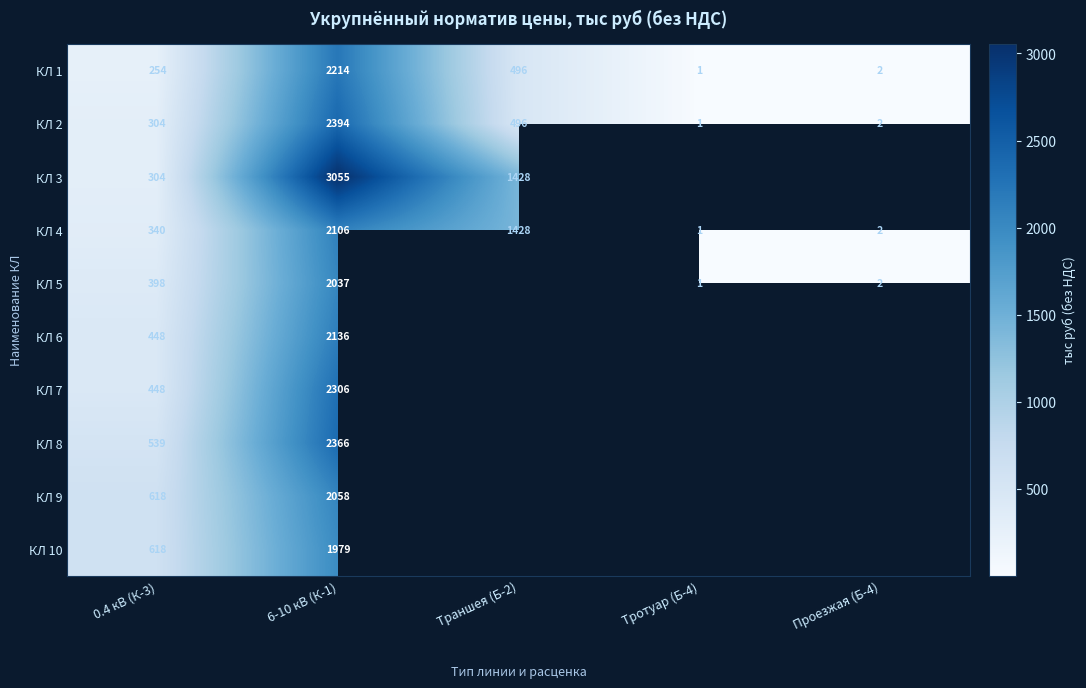

What is the highest value of the КЛ 1 series?

2214